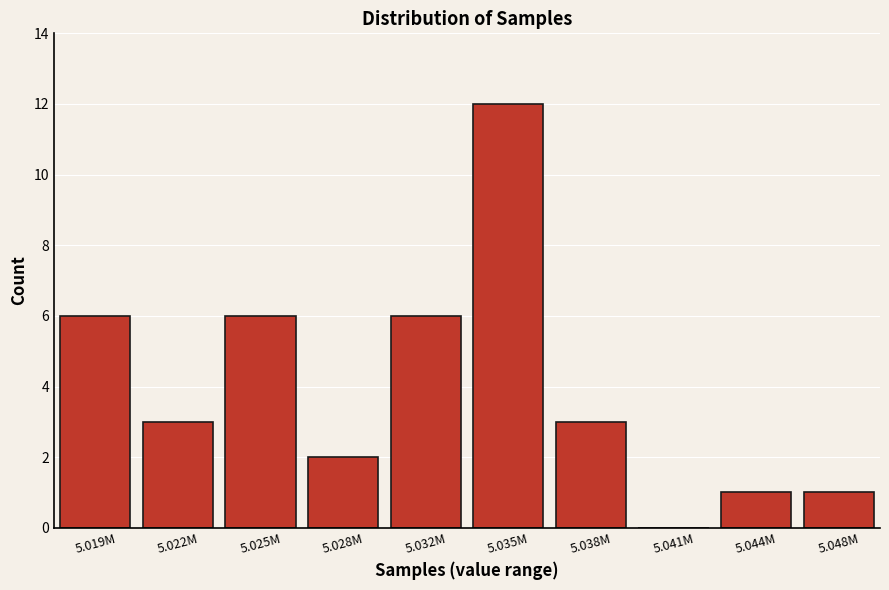

Reading left to right, what are all the values shown in this chart?

5.019M=6	5.022M=3	5.025M=6	5.028M=2	5.032M=6	5.035M=12	5.038M=3	5.041M=0	5.044M=1	5.048M=1